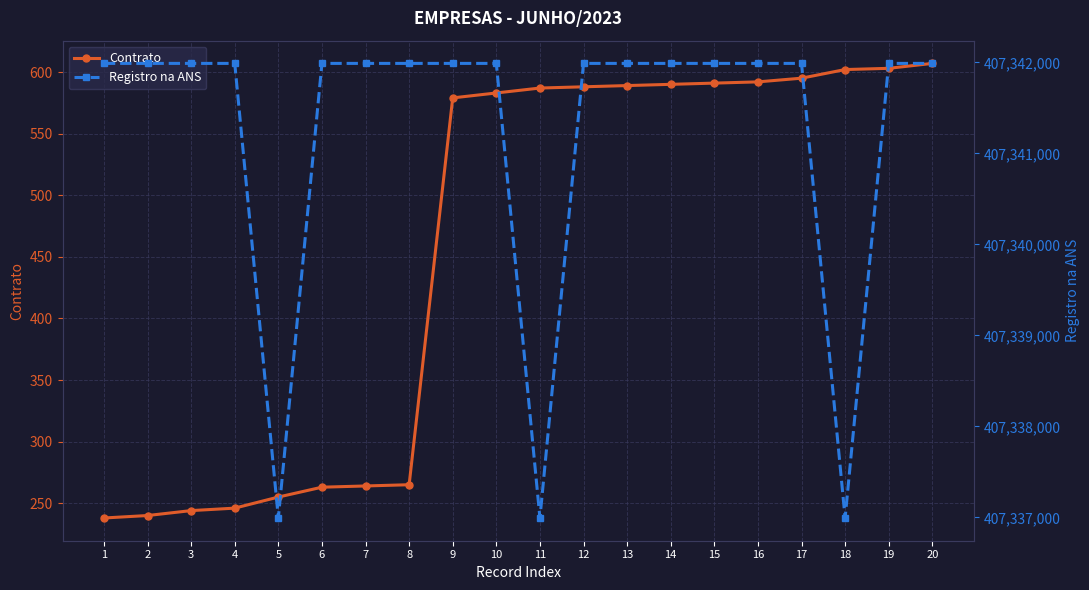

Is it true that Registro na ANS equals 591010867 at 10?

False